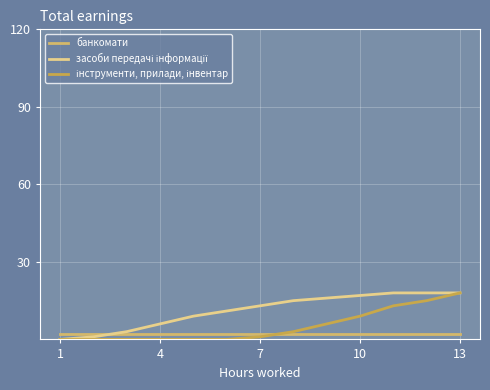

How many lines are shown in the chart?

3